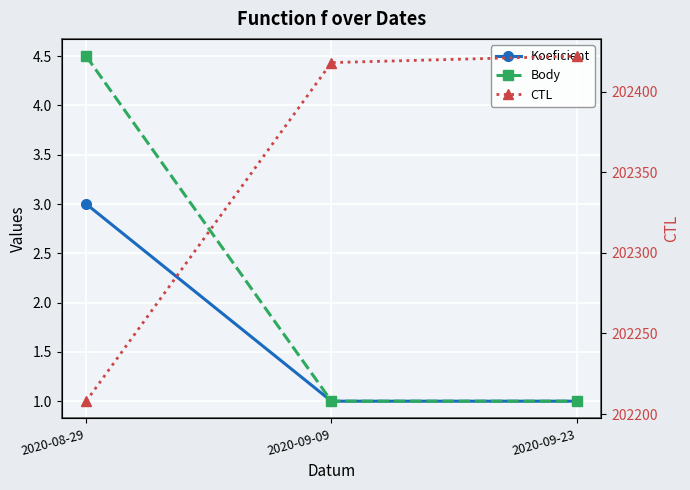

Is it true that Koeficient equals 1.0 at 2020-09-09?

True